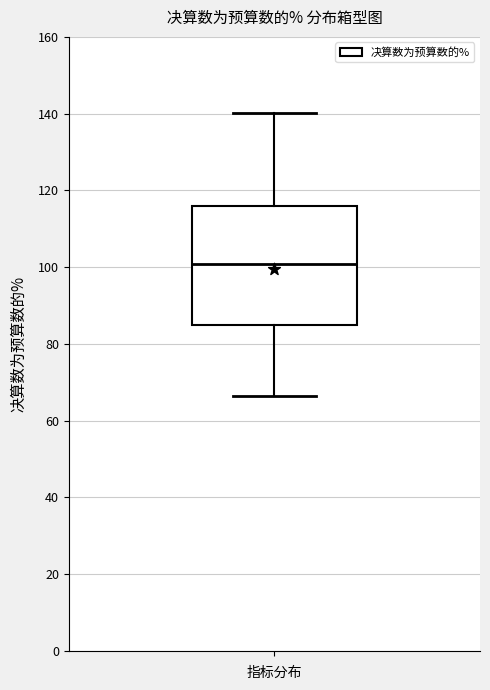

Transcribe this box plot: give where the median line is, the range the box spans, and where the two whiskers end, as read against the y-axis. The values are not printed on the chart, so give them approximately, as read against the axis.

median 100, box 84 to 116, whiskers 66 to 140